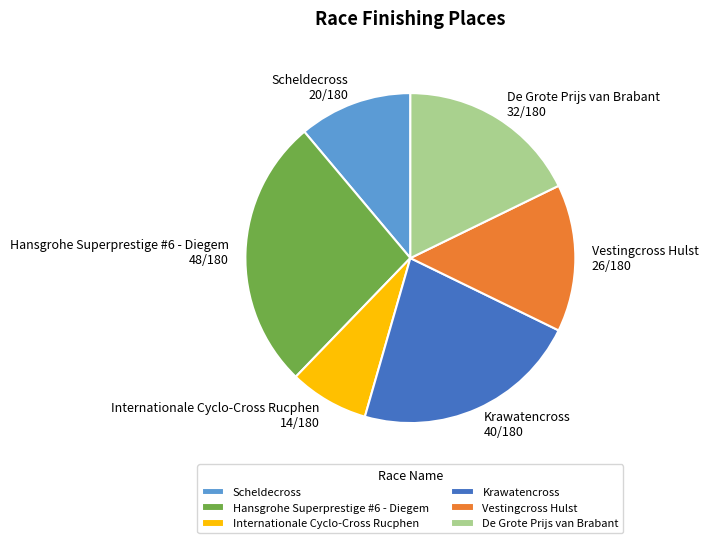

Between De Grote Prijs van Brabant and Scheldecross, which is larger?

De Grote Prijs van Brabant